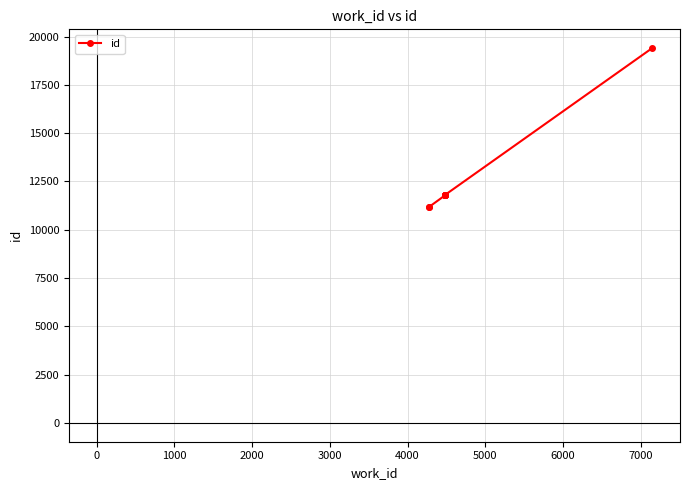

Is it true that the value at 5000 is 20186?

False